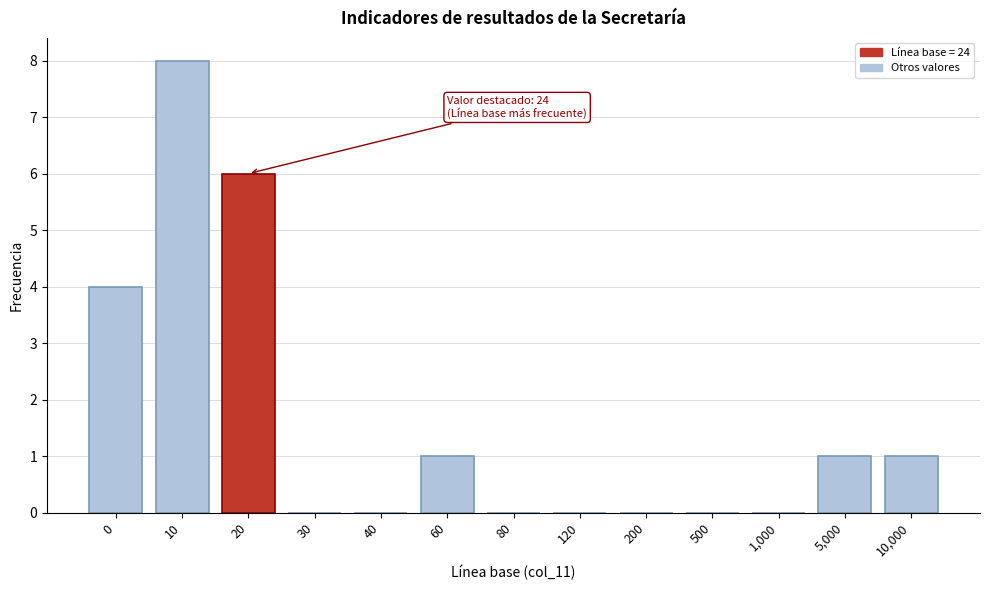

Reading left to right, extract all data points from this chart.

0=4	10=8	20=6	30=0	40=0	60=1	80=0	120=0	200=0	500=0	1,000=0	5,000=1	10,000=1